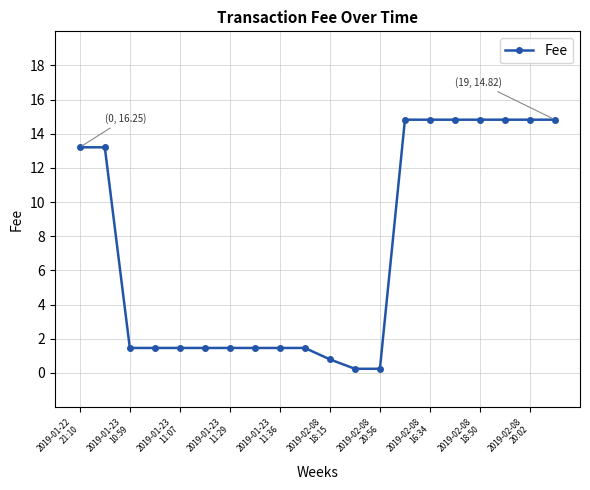

What is the minimum value shown in the chart?

0.2